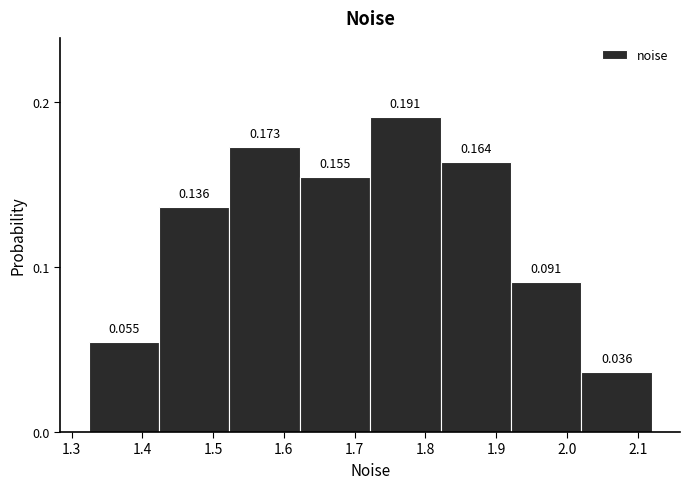

Which range on the x-axis has the tallest bar?

1.72 to 1.82